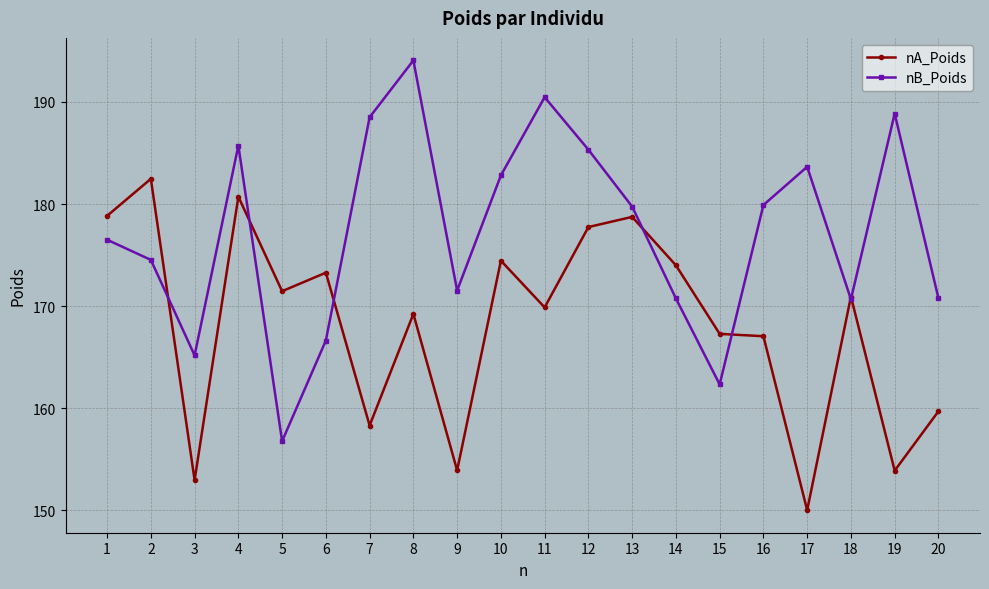

At 15, list the series in order from largest to smallest.

nA_Poids, nB_Poids